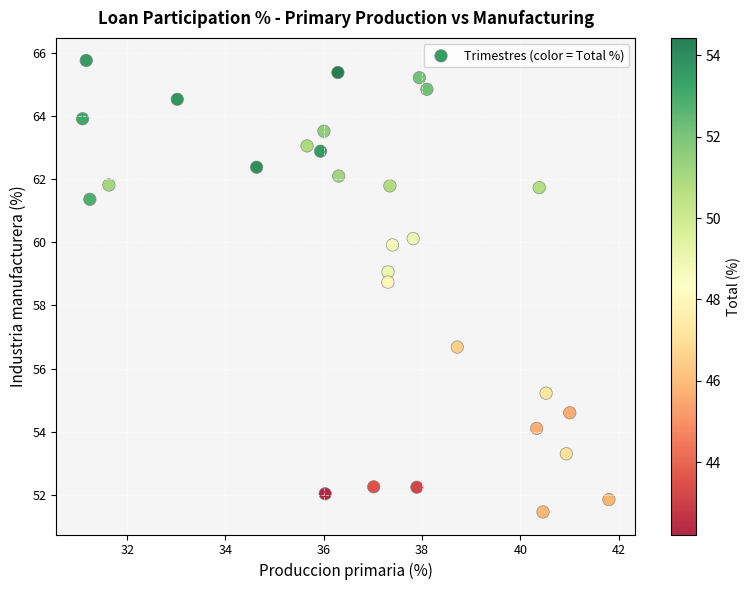

What is the range of Y values (max minus min)?

14.3